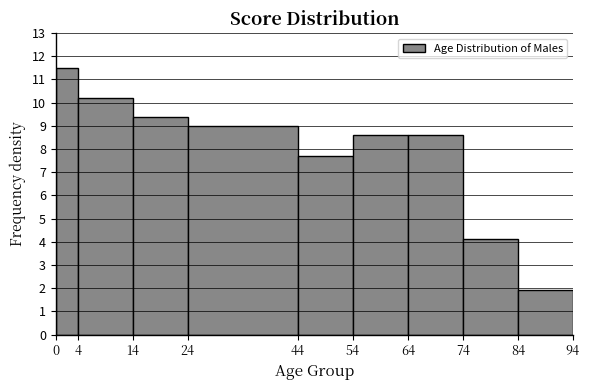

Reading left to right, transcribe this chart: for each bar, give the range it covers on the x-axis and its height. The values are not printed on the chart, so give them approximately, as read against the axis.

0 to 4: 11.5
4 to 14: 10.2
14 to 24: 9.4
24 to 44: 9.0
44 to 54: 7.7
54 to 64: 8.6
64 to 74: 8.6
74 to 84: 4.1
84 to 94: 1.9